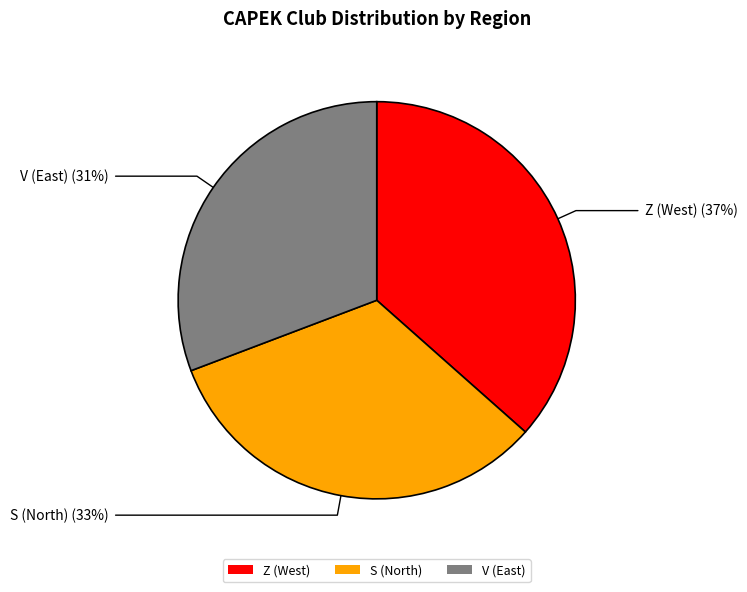

The S slice represents 46% of the pie. True or false?

False